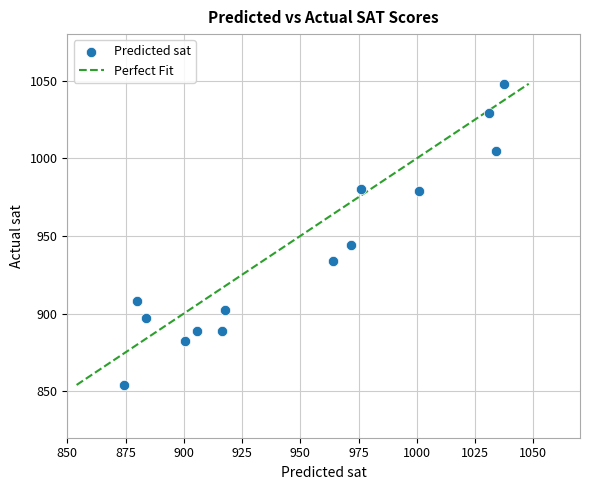

What is the range of Y values (max minus min)?

194